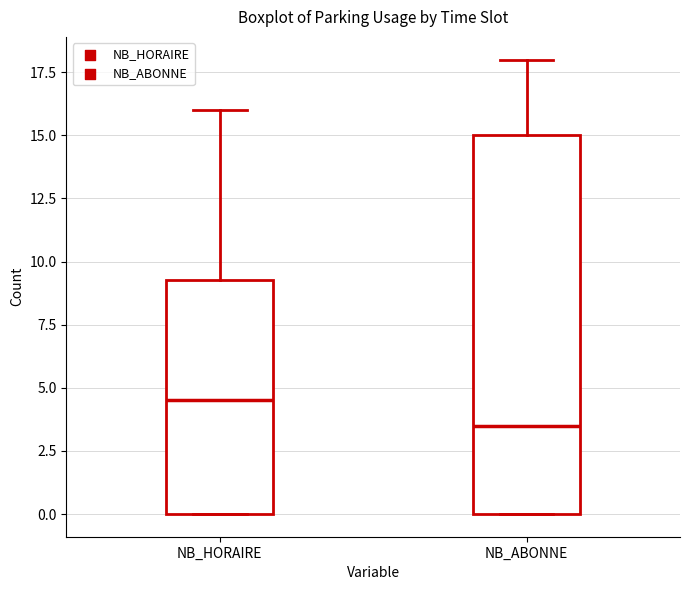

Comparing the boxes themselves (not the whiskers), which one is the tallest?

NB_ABONNE